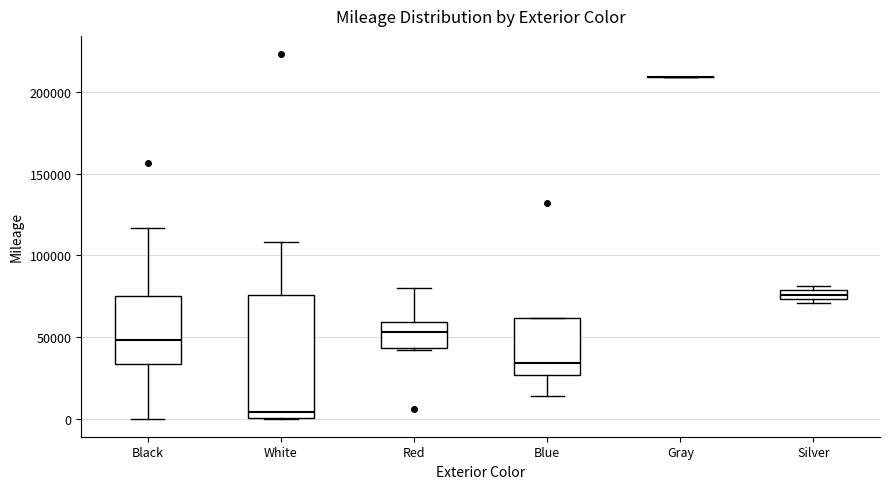

Where is the lower edge of the box for Black on the y-axis? The values are not printed on the chart, so give them approximately, as read against the axis.

35000